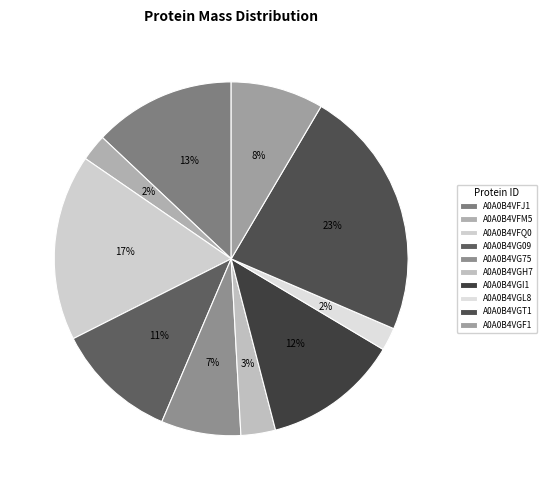

Is it true that A0A0B4VG75 is 7% of the pie?

True